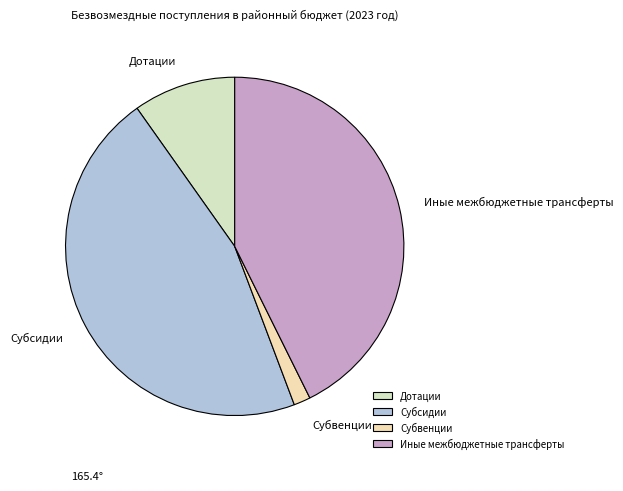

Count the number of slices in the pie.

4